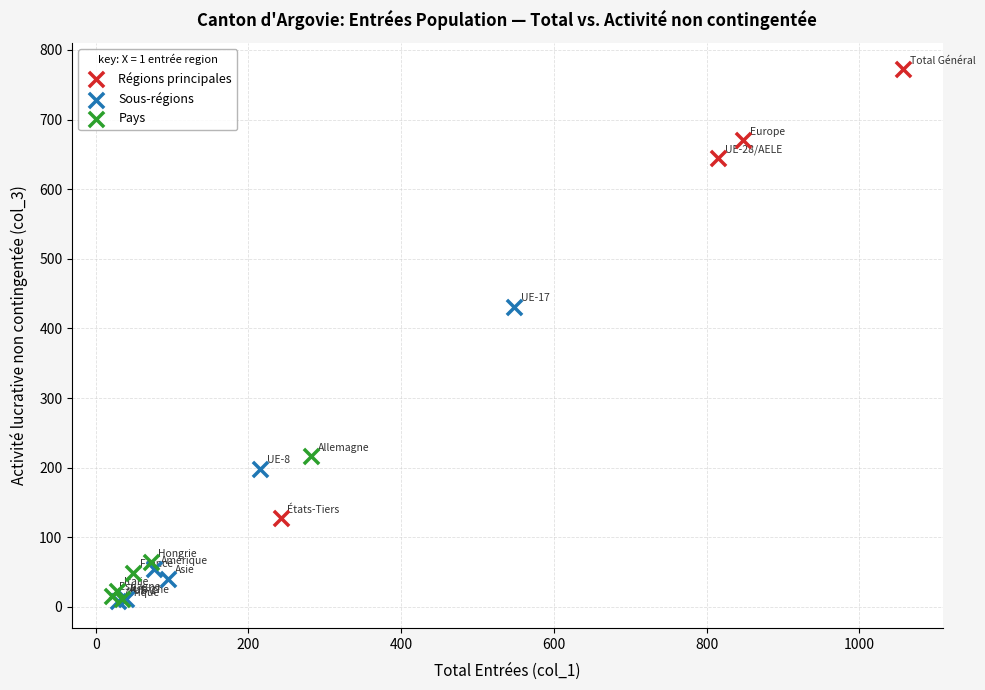

Which series reaches the maximum Y coordinate?

Régions principales